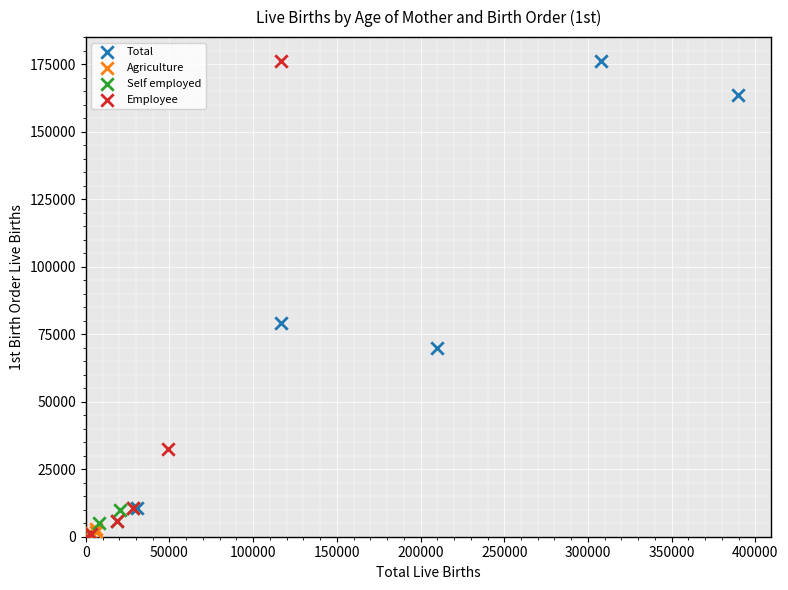

Which series has the widest spread of Y values?

Employee